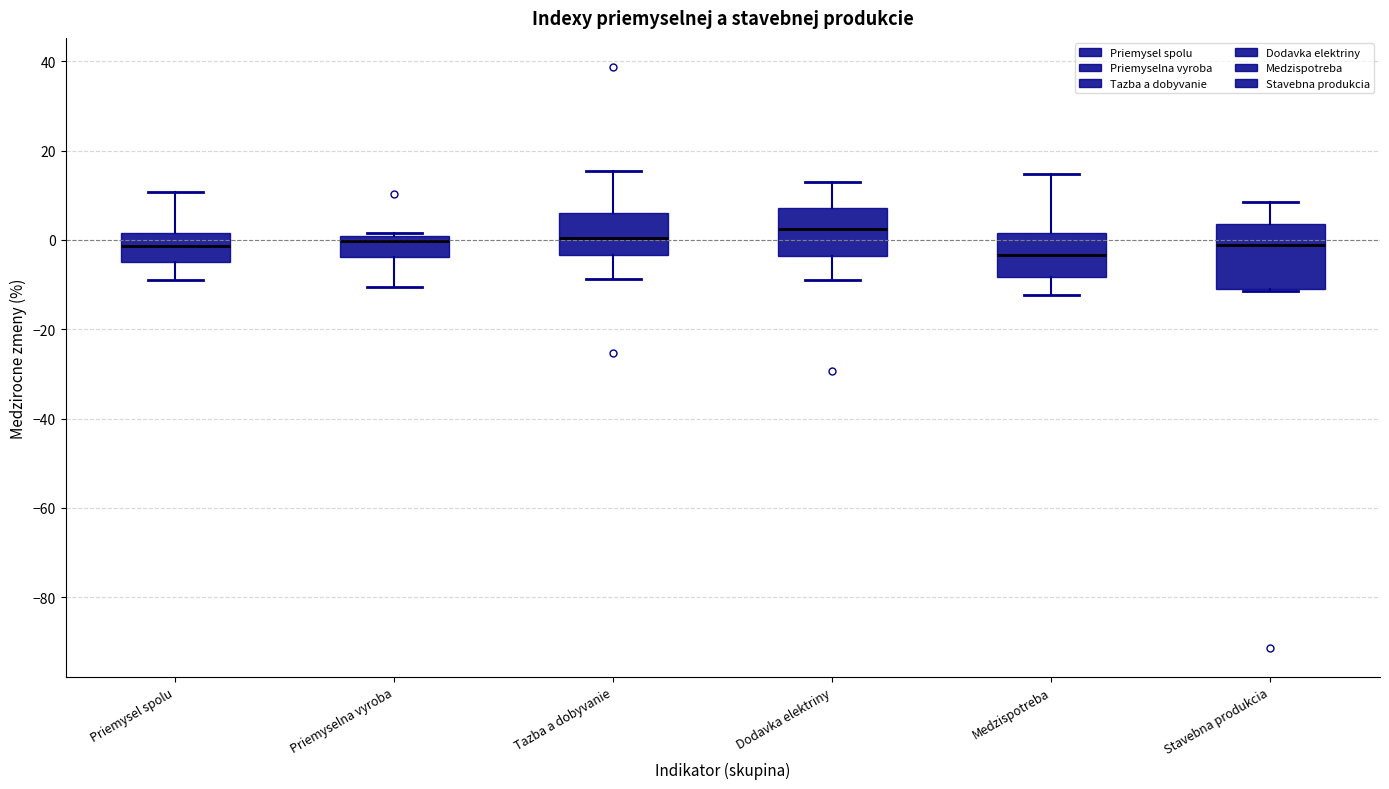

Reading left to right, transcribe this box plot: for each box, give where its median line is, the range the box spans, and where its two whiskers end, as read against the y-axis. The values are not printed on the chart, so give them approximately, as read against the axis.

Priemysel spolu: median -2, box -4 to 2, whiskers -8 to 10
Priemyselna vyroba: median 0 (just below the box's upper edge), box -4 to 0, whiskers -10 to 2
Tazba a dobyvanie: median 0, box -4 to 6, whiskers -8 to 16
Dodavka elektriny: median 2, box -4 to 8, whiskers -8 to 12
Medzispotreba: median -4, box -8 to 2, whiskers -12 to 14
Stavebna produkcia: median -2, box -10 to 4, whiskers -12 to 8